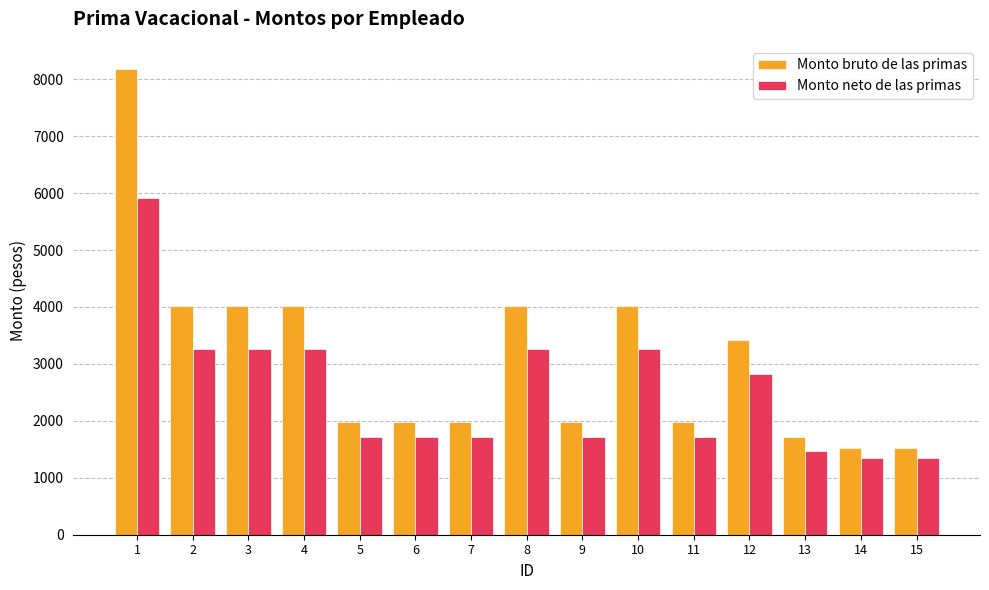

List the series in order of their overall mean, highest first.

Monto bruto de las primas, Monto neto de las primas